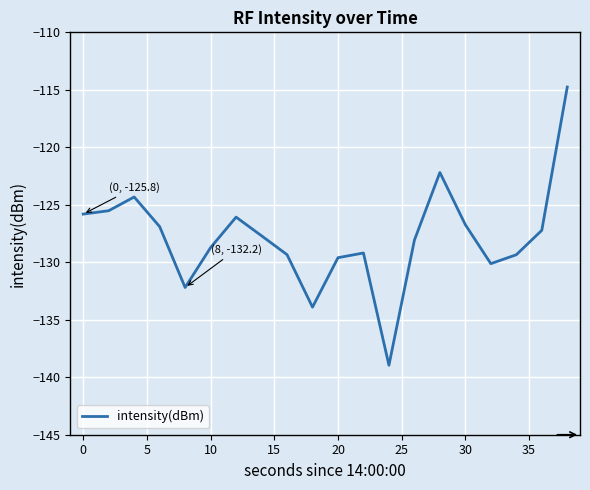

What is the sum of all values?

-2556.7